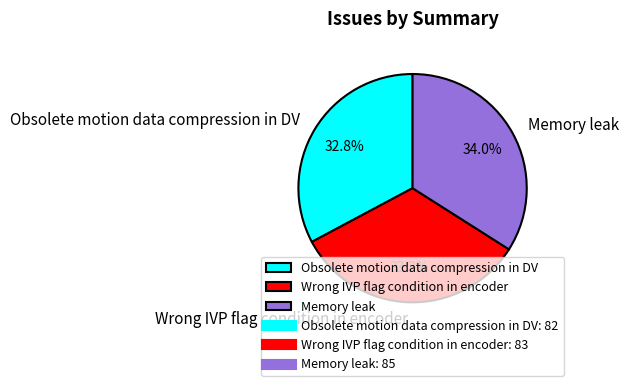

Is it true that Wrong IVP flag condition in encoder is 33% of the pie?

True